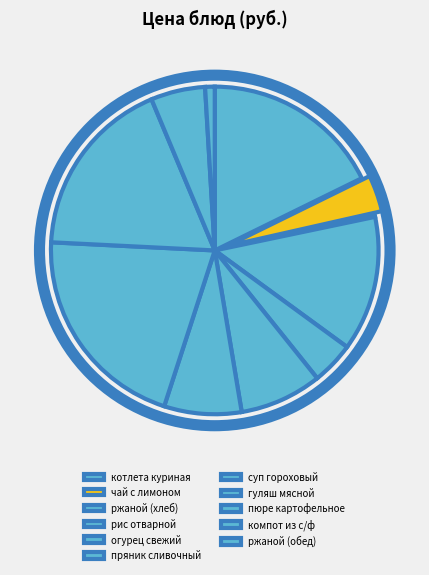

True or false: ржаной (хлеб) accounts for 0% of the total.

True